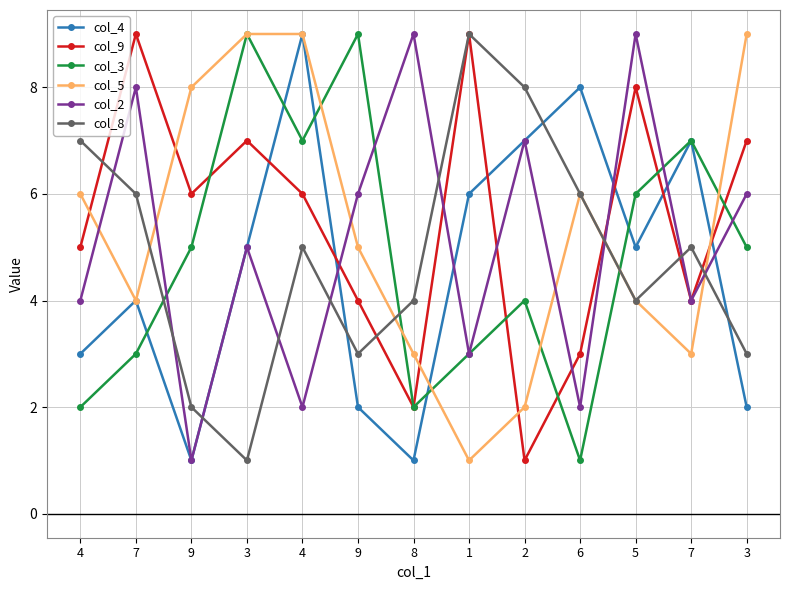

The col_2 series shows 2 at 1. True or false?

False